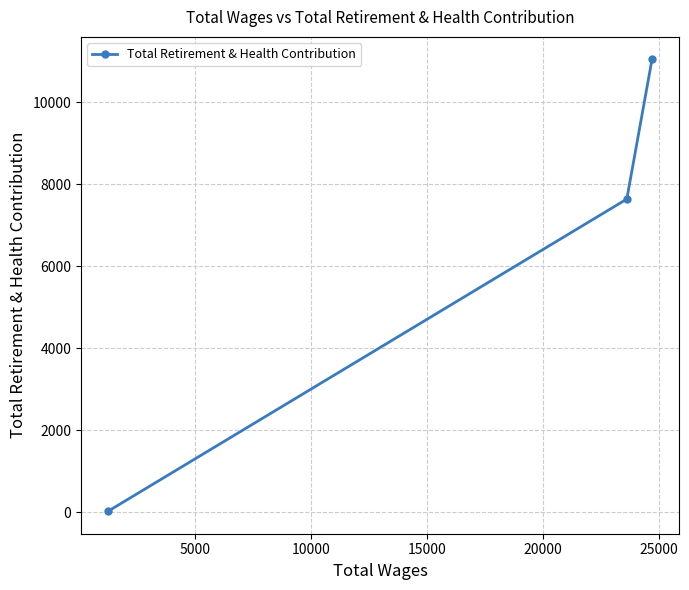

How many data points are less than 7643?

1